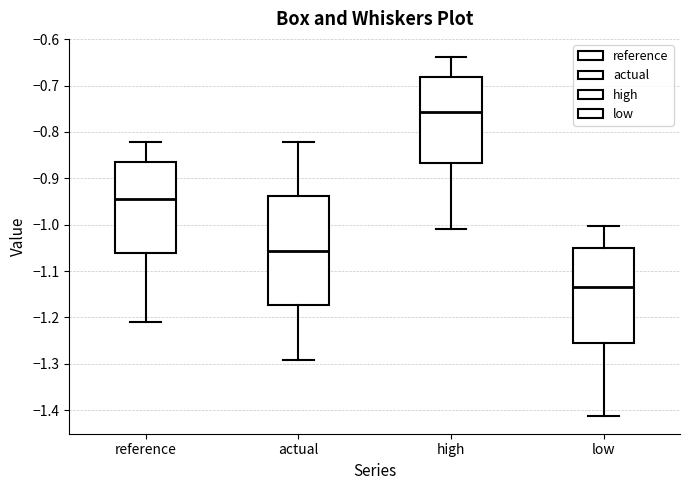

Which box has the lowest median line?

low